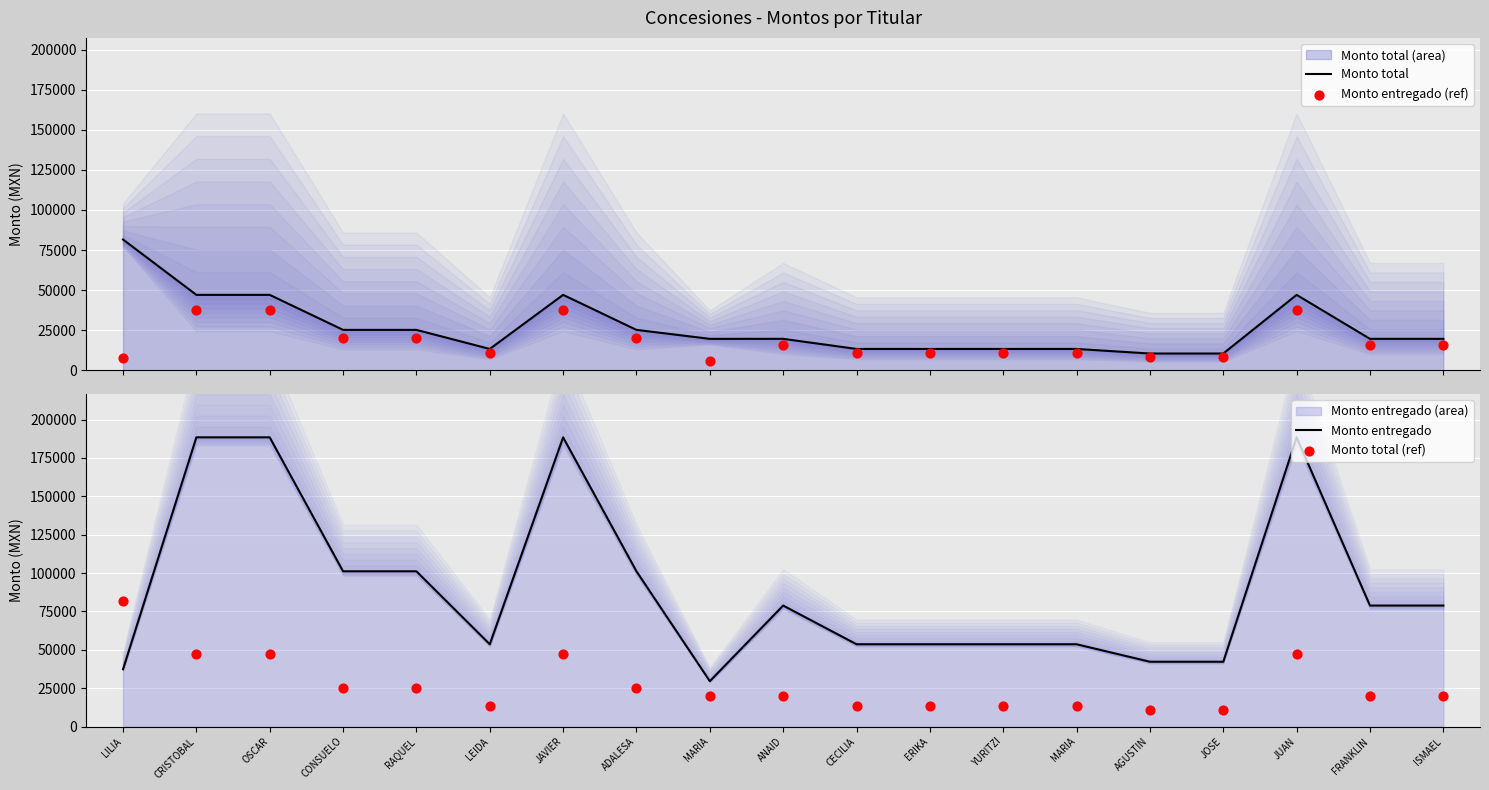

Which series reaches the minimum Y coordinate?

Monto entregado (ref)